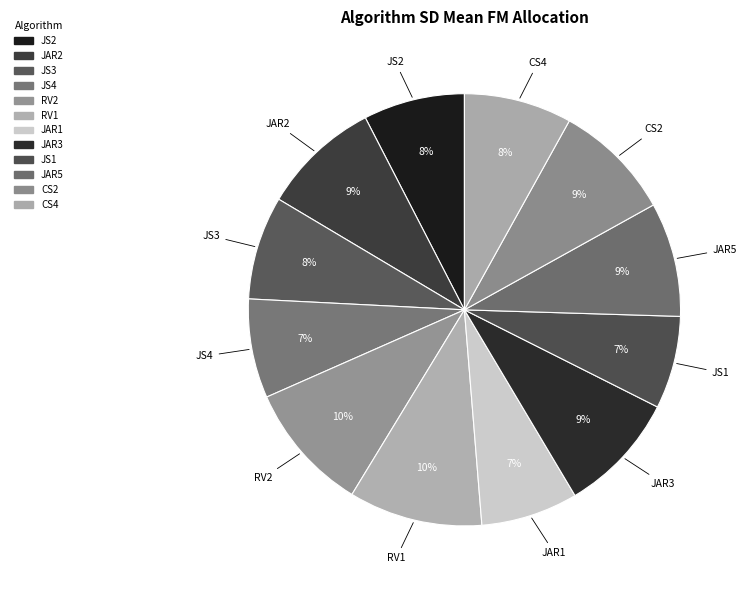

To the nearest percent, what is the average slice percentage?

8%